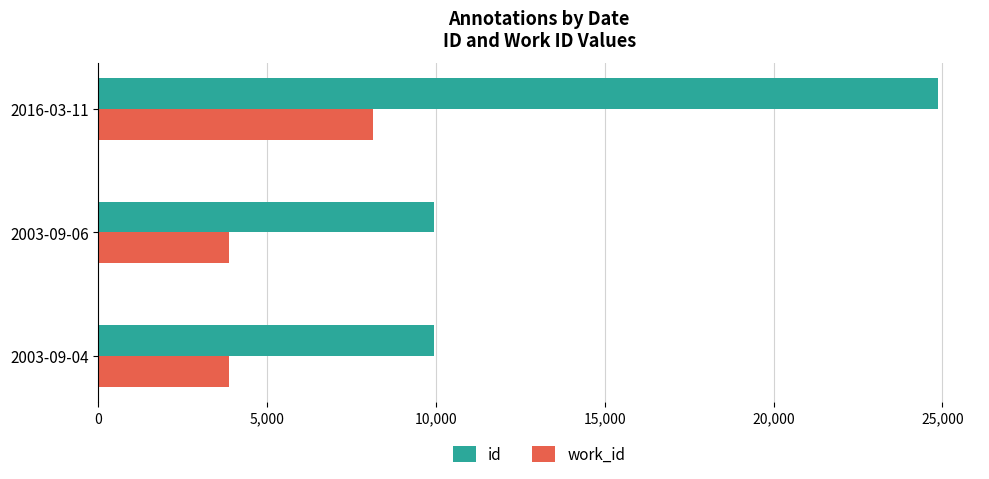

Which series has the largest total across all categories?

id